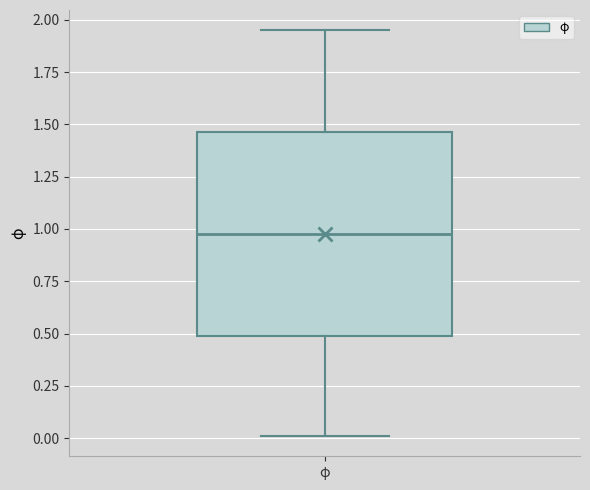

Where does the lower whisker of the box for φ end on the y-axis? The values are not printed on the chart, so give them approximately, as read against the axis.

0.00